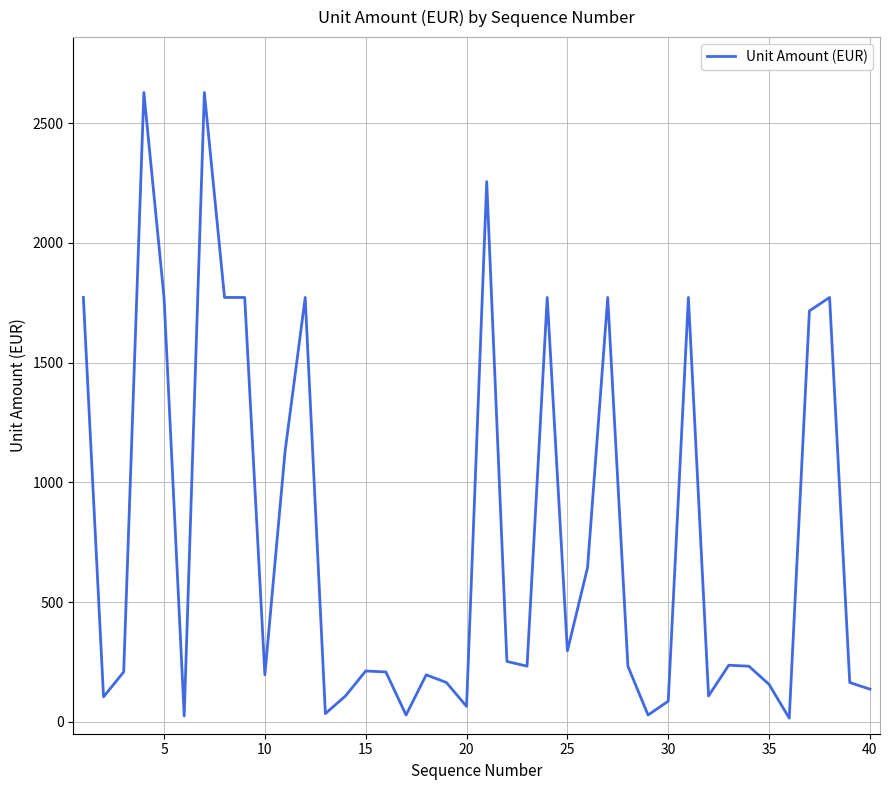

What is the maximum value shown in the chart?

2628